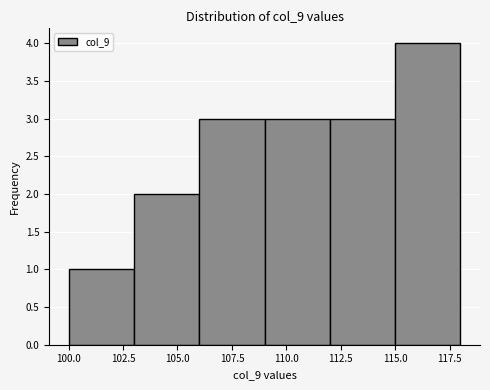

What is the height of the bar covering 112 to 115 on the x-axis? The values are not printed on the chart, so give them approximately, as read against the axis.

3